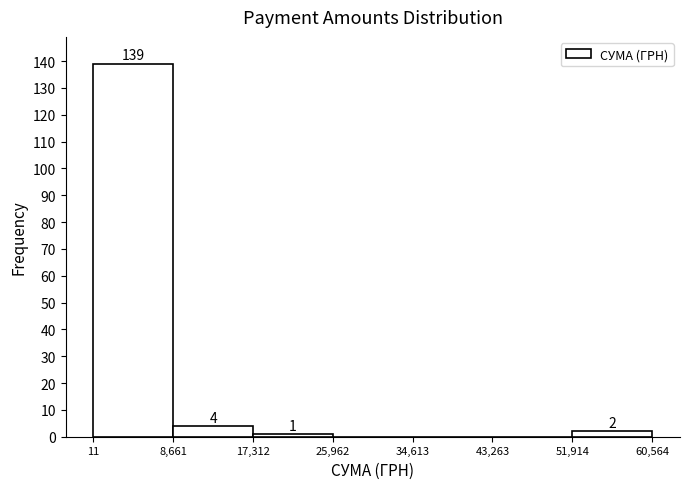

Over which range of the x-axis is the bar tallest?

11 to 8,661